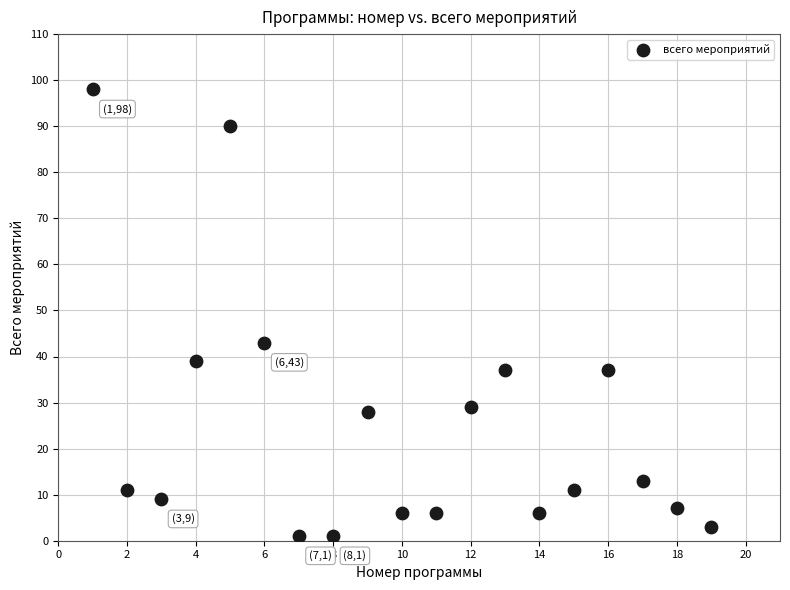

What is the range of X values (max minus min)?

18